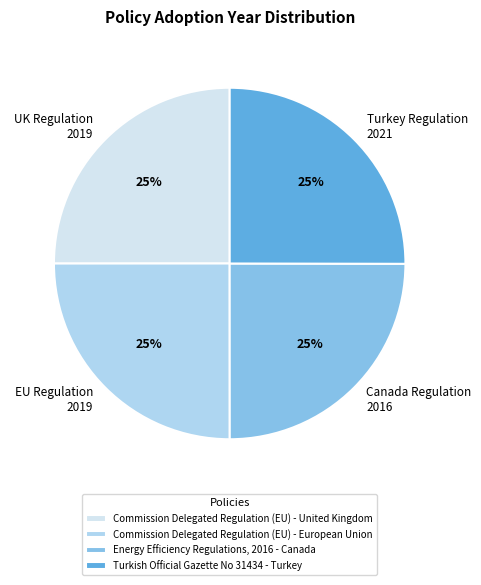

Approximately how many times larger is the value at Commission Delegated Regulation (EU) - European Union compared to Energy Efficiency Regulations, 2016 - Canada?

1.0